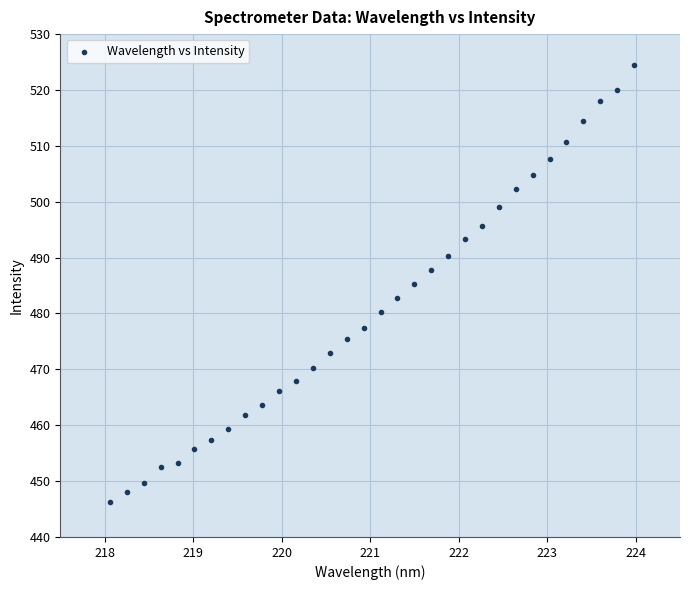

What is the range of X values (max minus min)?

5.9